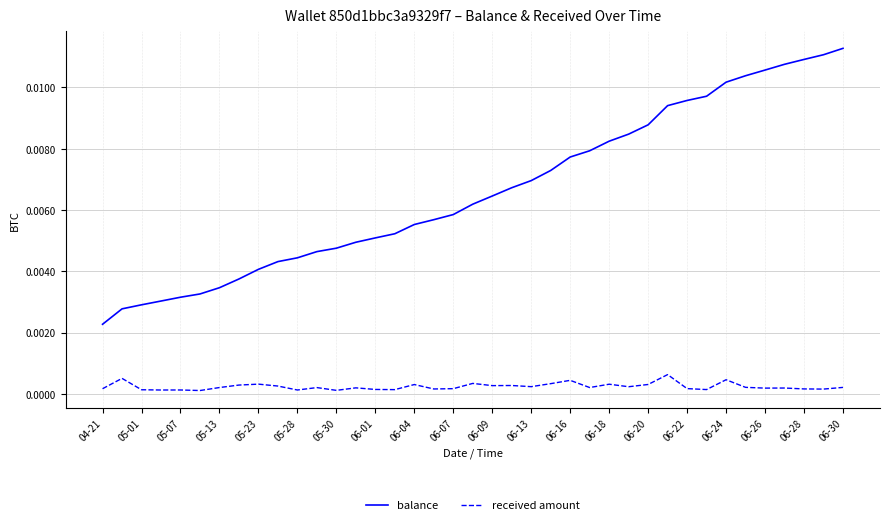

Does the chart display data point markers on the line(s)?

No